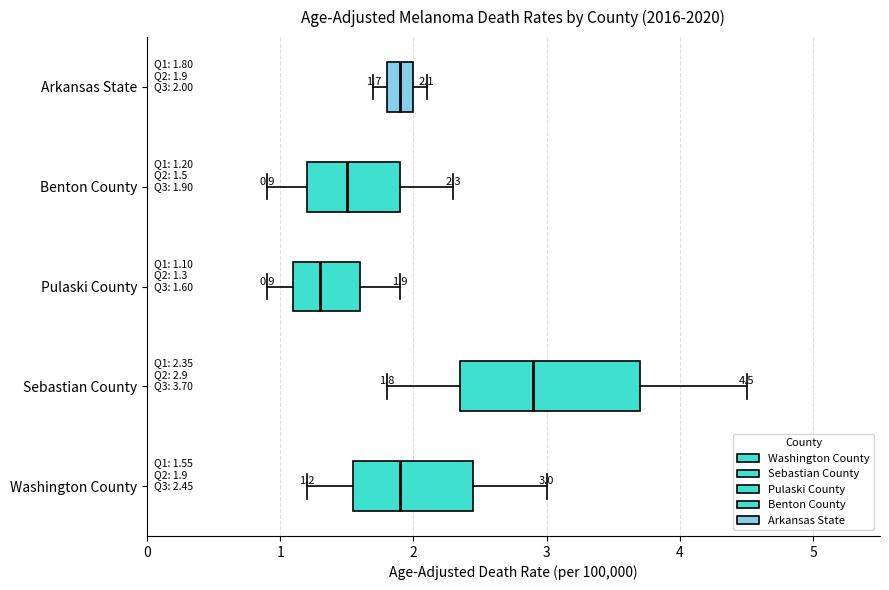

Comparing the boxes themselves (not the whiskers), which one is the widest?

Sebastian County